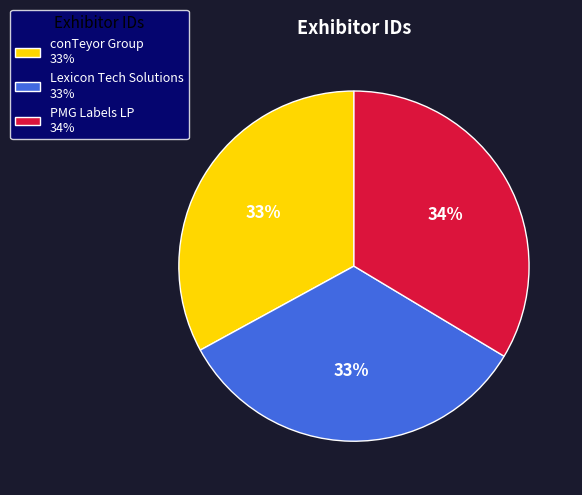

The conTeyor Group slice represents 33% of the pie. True or false?

True